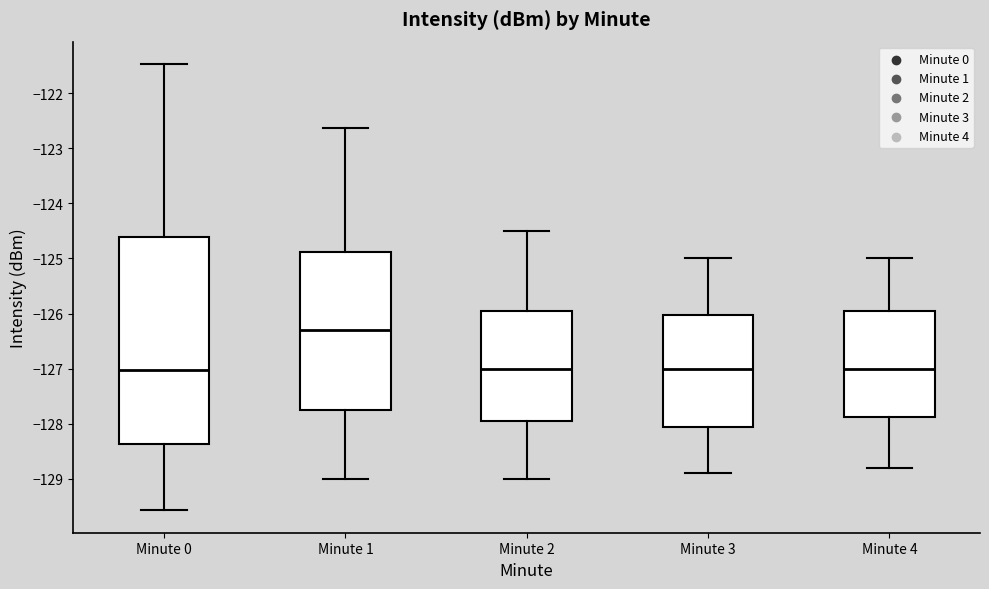

Where is the upper edge of the box for Minute 2 on the y-axis? The values are not printed on the chart, so give them approximately, as read against the axis.

-125.9